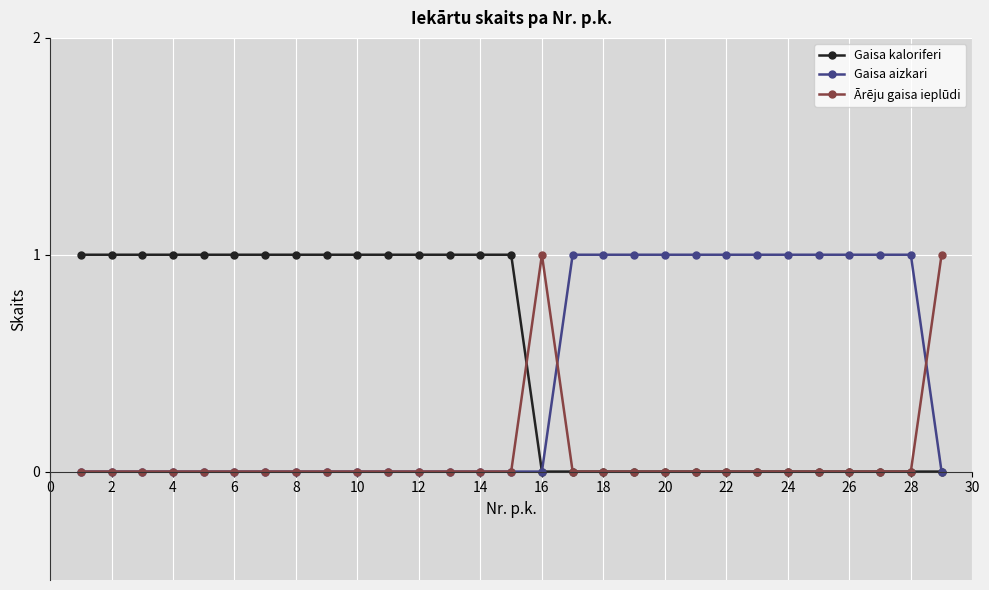

Rank the series by their average value, from lowest to highest.

Ārēju gaisa ieplūdi, Gaisa aizkari, Gaisa kaloriferi